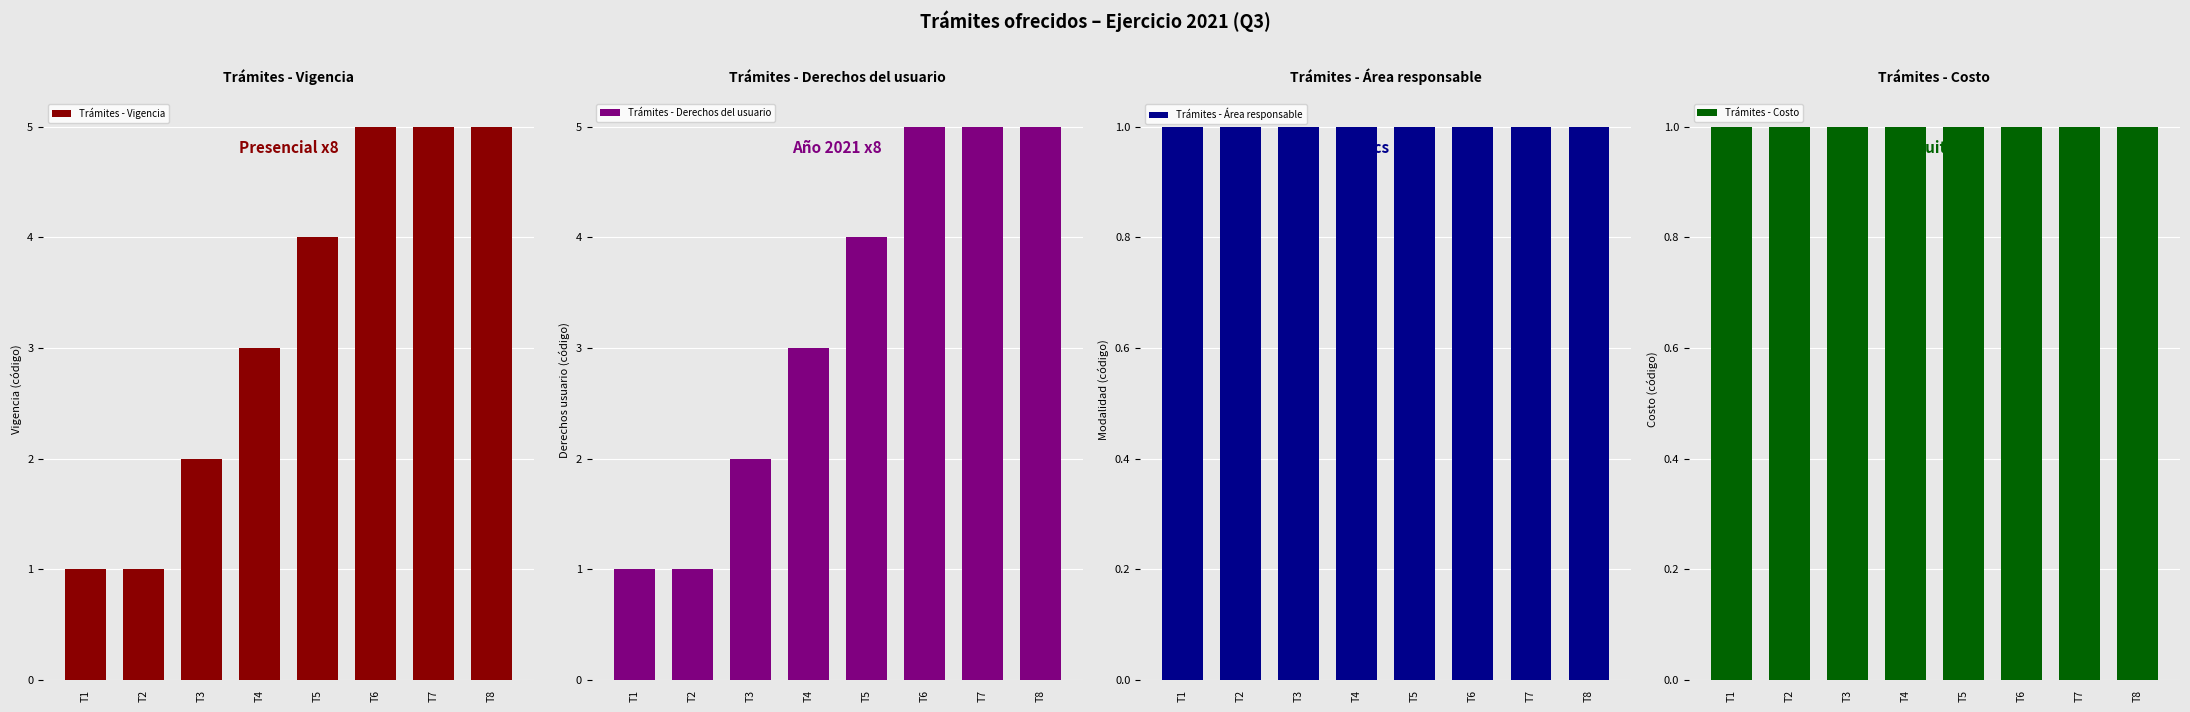

Where is Trámites - Vigencia nearest to the value 3?

T4